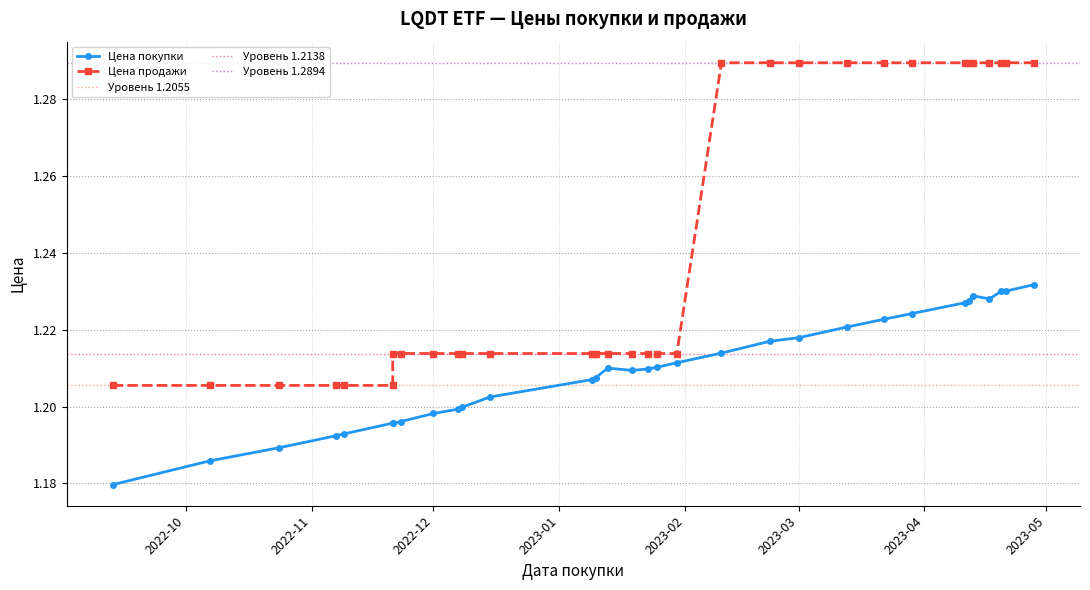

What is the highest value of the Цена продажи series?

1.3